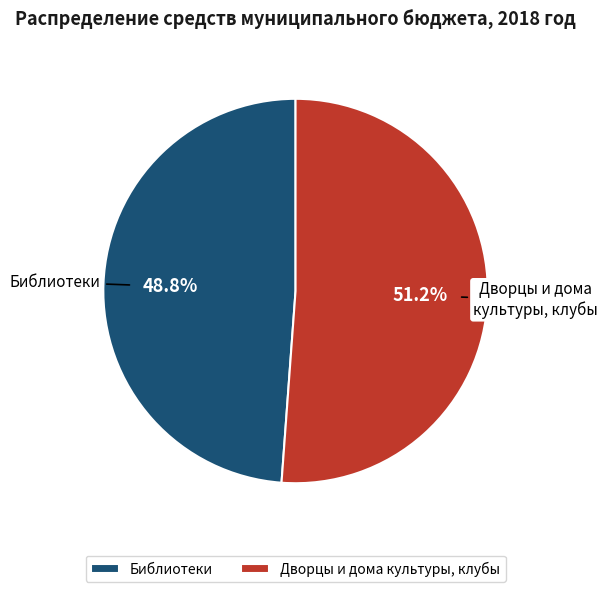

To the nearest percent, what is the combined percentage of Дворцы и дома культуры, клубы and Библиотеки?

100%